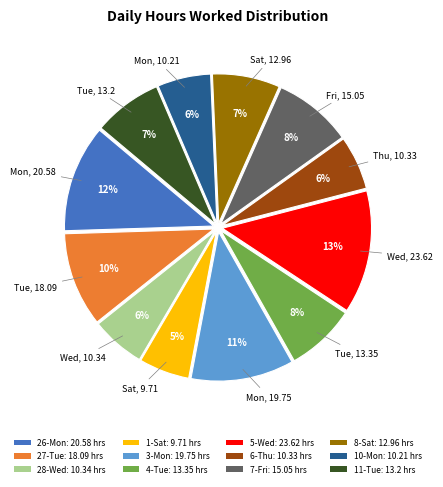

Is there a majority slice in this chart?

No